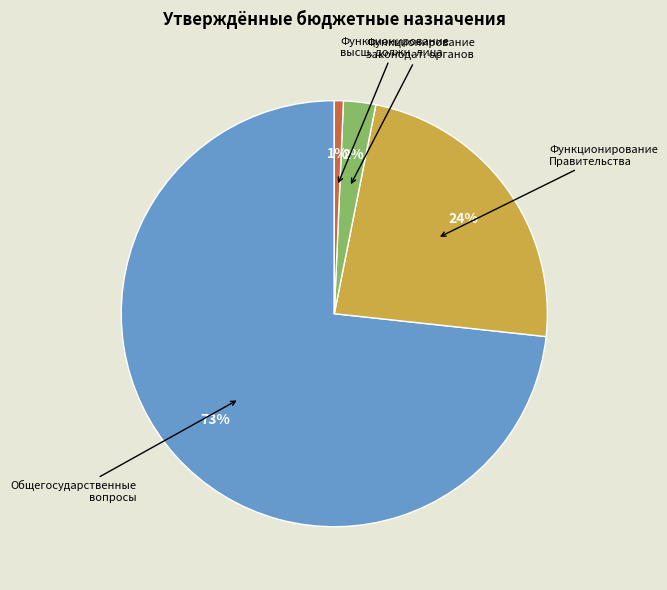

Does any single category account for the majority?

Yes